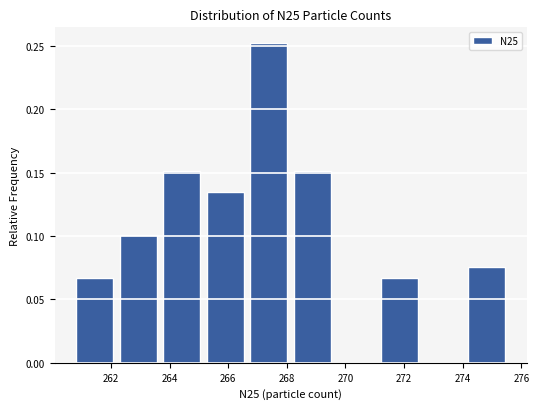

Reading left to right, transcribe this chart: for each bar, give the range it covers on the x-axis and its height. Neither the bar edges nor the heights are printed on the chart, so give them approximately, as read against the axes.

260.8 to 262.2: 0.065
262.2 to 263.8: 0.100
263.8 to 265.2: 0.150
265.2 to 266.8: 0.135
266.8 to 268.2: 0.250
268.2 to 269.8: 0.150
269.8 to 271.2: 0
271.2 to 272.8: 0.065
272.8 to 274.2: 0
274.2 to 275.6: 0.075